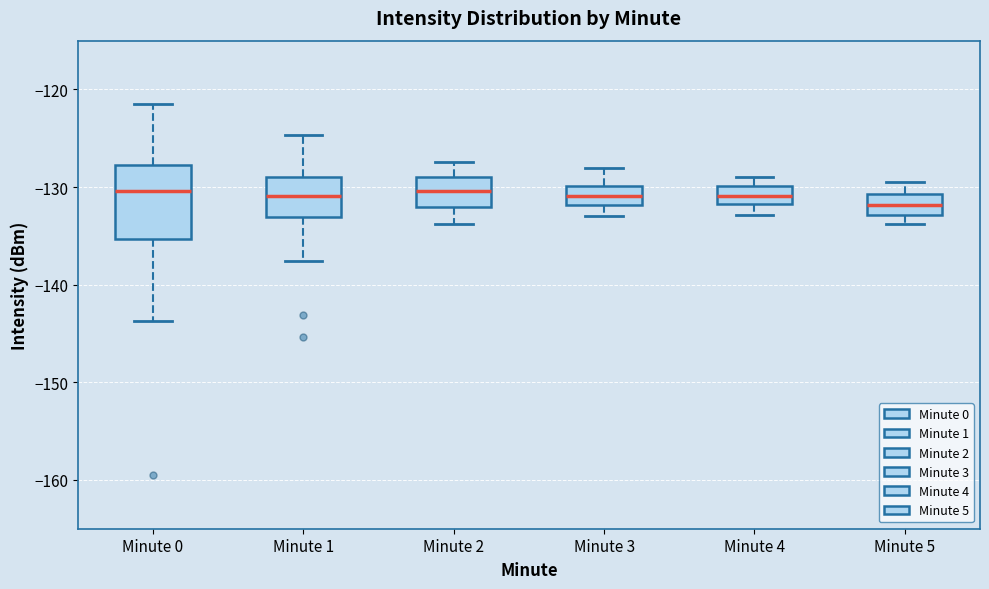

Reading left to right, read every box against the y-axis: the position of its median line, the range the box covers, and the ends of its whiskers. The values are not printed on the chart, so give them approximately, as read against the axis.

Minute 0: median -130, box -135 to -128, whiskers -144 to -122
Minute 1: median -131, box -133 to -129, whiskers -138 to -125
Minute 2: median -130, box -132 to -129, whiskers -134 to -127
Minute 3: median -131, box -132 to -130, whiskers -133 to -128
Minute 4: median -131, box -132 to -130, whiskers -133 to -129
Minute 5: median -132, box -133 to -131, whiskers -134 to -129